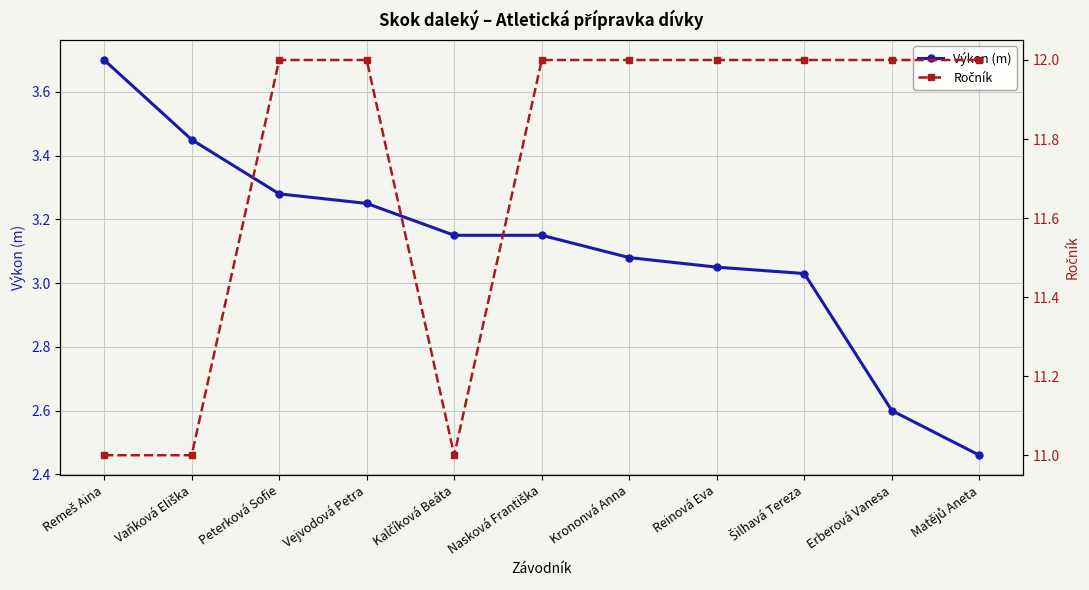

The Ročník series shows 3.9 at Remeš Aina. True or false?

False